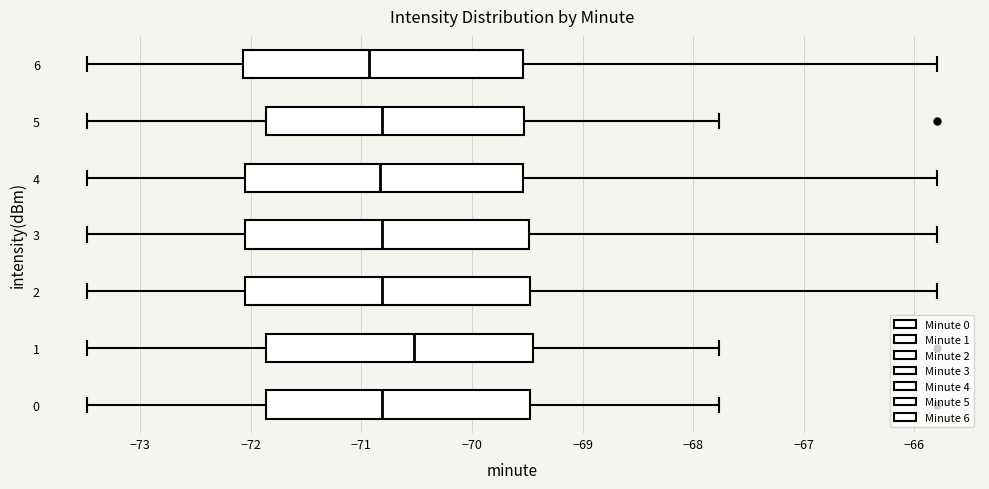

Reading bottom to top, transcribe this box plot: for each box, give where its median line is, the range the box spans, and where its two whiskers end, as read against the x-axis. The values are not printed on the chart, so give them approximately, as read against the axis.

0: median -70.8, box -71.9 to -69.5, whiskers -73.5 to -67.8
1: median -70.5, box -71.9 to -69.4, whiskers -73.5 to -67.8
2: median -70.8, box -72.0 to -69.5, whiskers -73.5 to -65.8
3: median -70.8, box -72.0 to -69.5, whiskers -73.5 to -65.8
4: median -70.8, box -72.0 to -69.5, whiskers -73.5 to -65.8
5: median -70.8, box -71.9 to -69.5, whiskers -73.5 to -67.8
6: median -70.9, box -72.1 to -69.5, whiskers -73.5 to -65.8